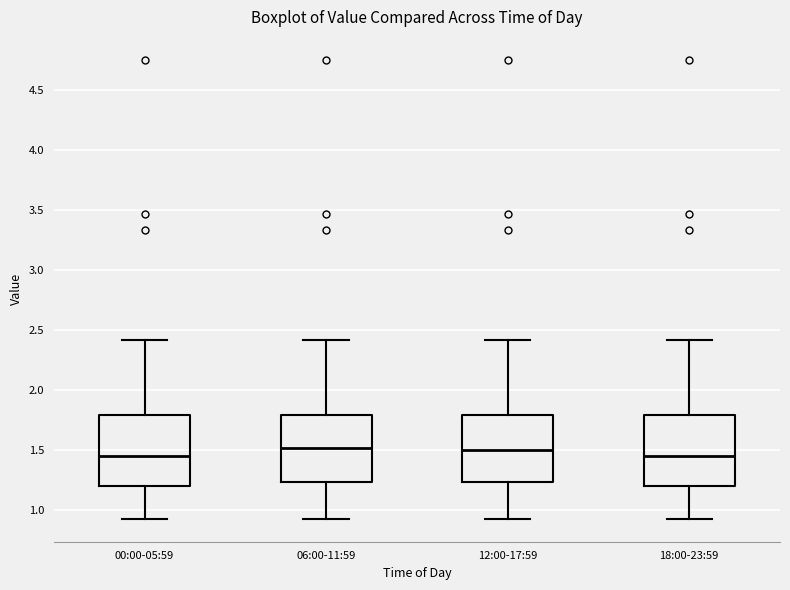

Reading left to right, transcribe this box plot: for each box, give where its median line is, the range the box spans, and where its two whiskers end, as read against the y-axis. The values are not printed on the chart, so give them approximately, as read against the axis.

00:00-05:59: median 1.45, box 1.20 to 1.80, whiskers 0.95 to 2.40
06:00-11:59: median 1.50, box 1.25 to 1.80, whiskers 0.95 to 2.40
12:00-17:59: median 1.50, box 1.25 to 1.80, whiskers 0.95 to 2.40
18:00-23:59: median 1.45, box 1.20 to 1.80, whiskers 0.95 to 2.40